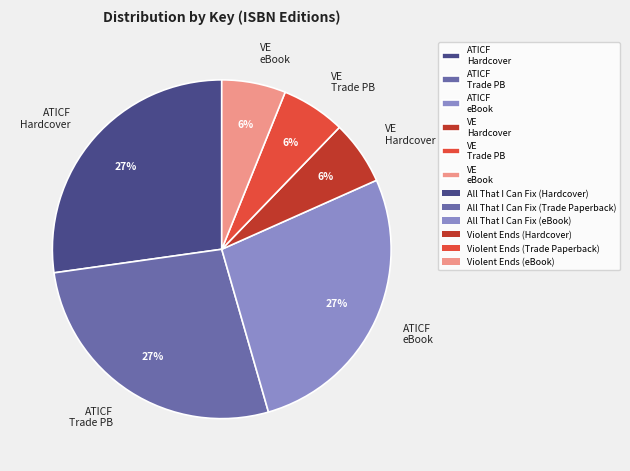

How many segments does this pie chart have?

6